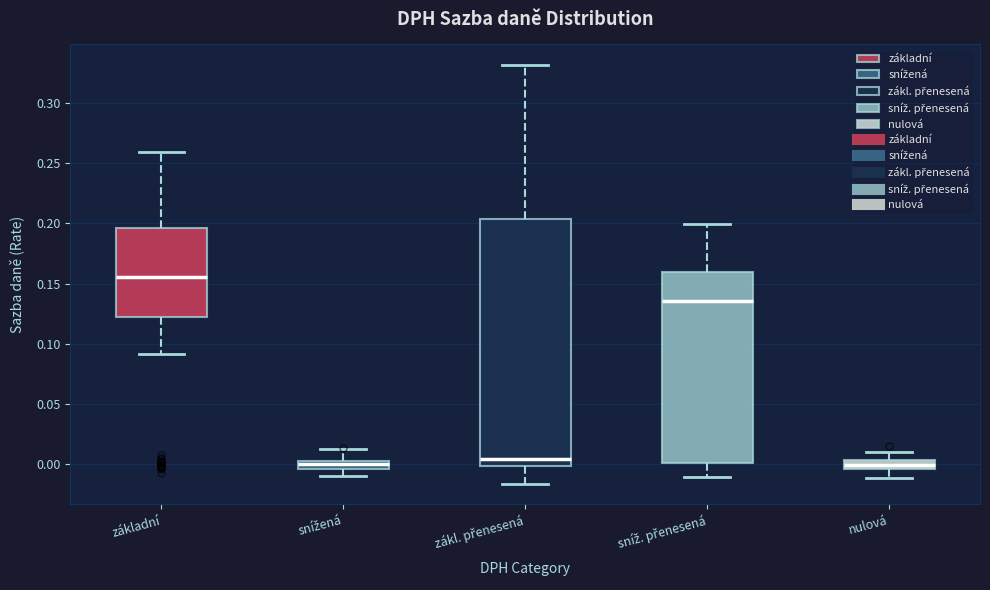

Where does the upper whisker of the box for sníž. přenesená end on the y-axis? The values are not printed on the chart, so give them approximately, as read against the axis.

0.200